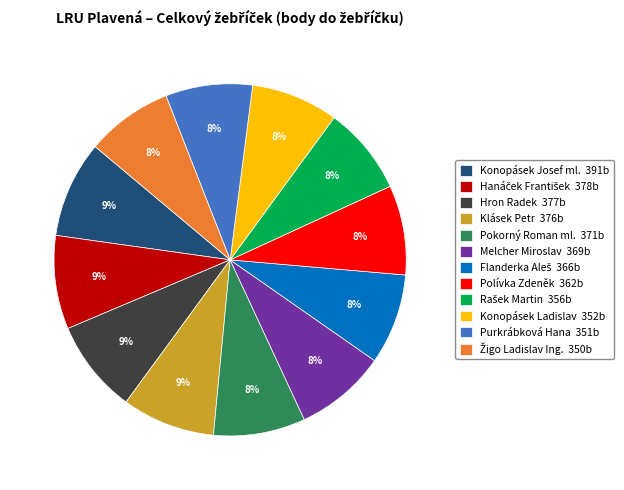

True or false: Melcher Miroslav 369b accounts for 1% of the total.

False